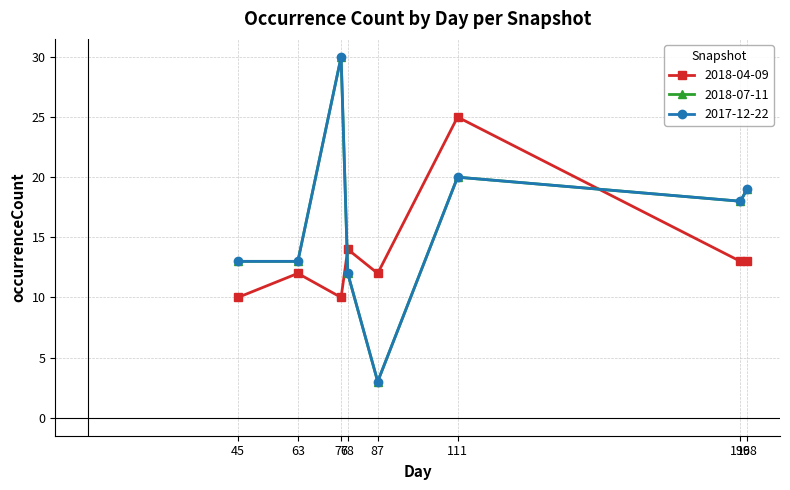

What is the total value across all series at 63?

38